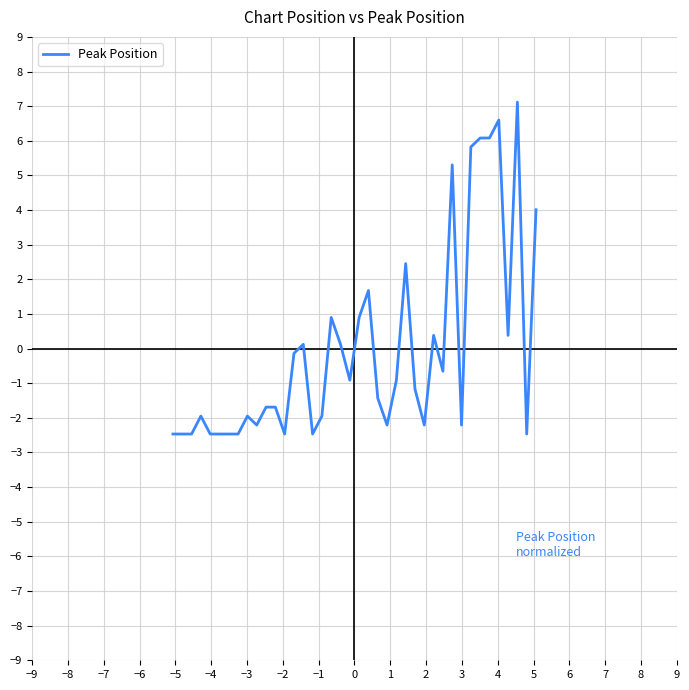

What is the difference between the maximum and minimum values?

9.6